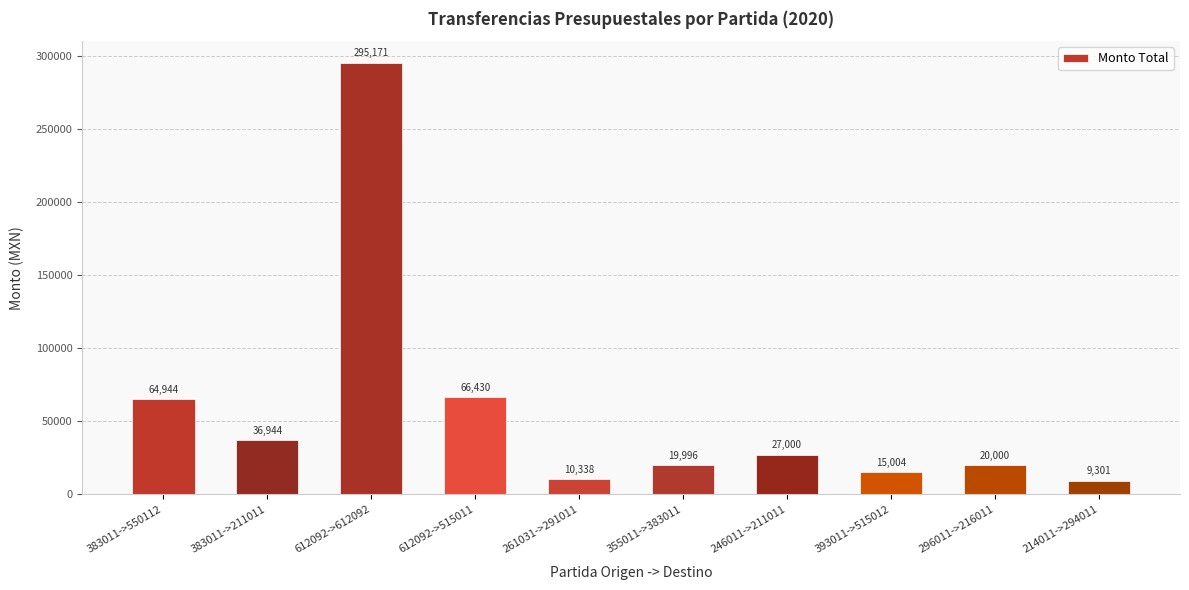

What is the smallest value displayed?

9301.0